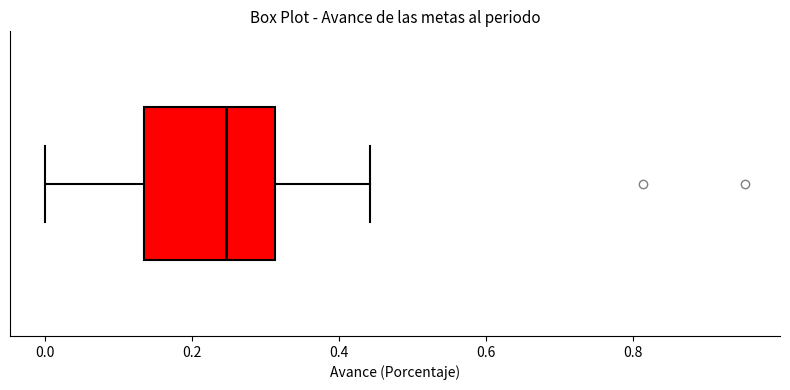

Read this box plot against the x-axis: the position of the median line, the range covered by the box, and the ends of both whiskers. The values are not printed on the chart, so give them approximately, as read against the axis.

median 0.24, box 0.14 to 0.32, whiskers 0.00 to 0.44